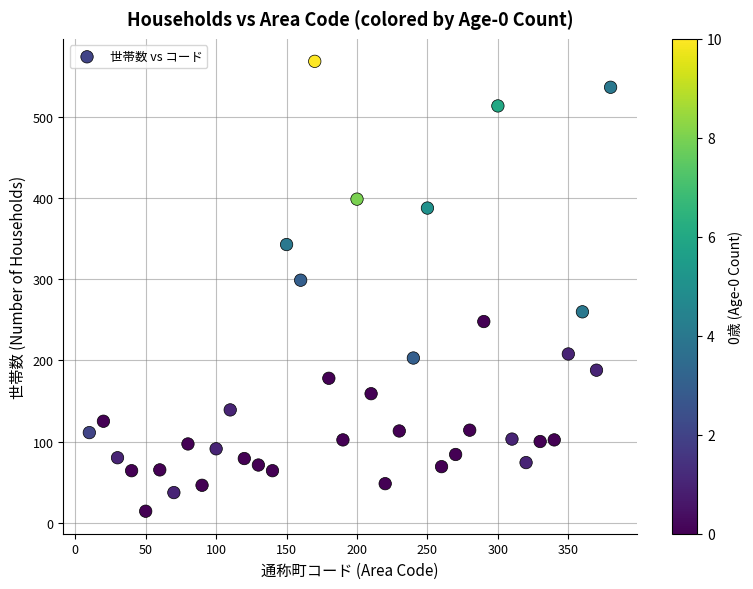

What is the range of X values (max minus min)?

370